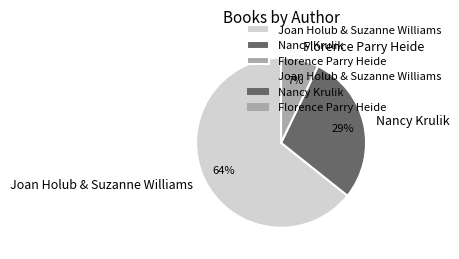

Is the sum of Joan Holub & Suzanne Williams and Florence Parry Heide greater than half?

Yes